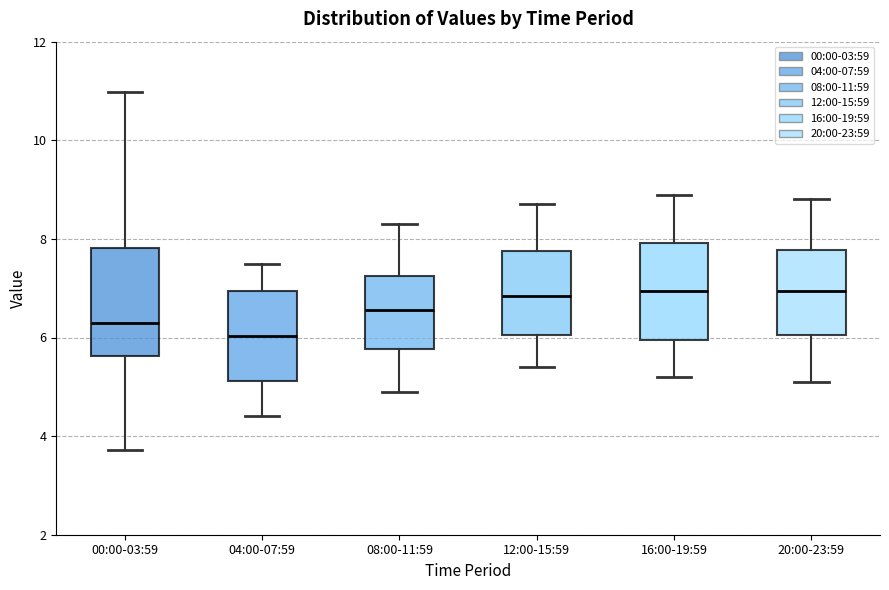

Where is the upper edge of the box for 00:00-03:59 on the y-axis? The values are not printed on the chart, so give them approximately, as read against the axis.

7.8